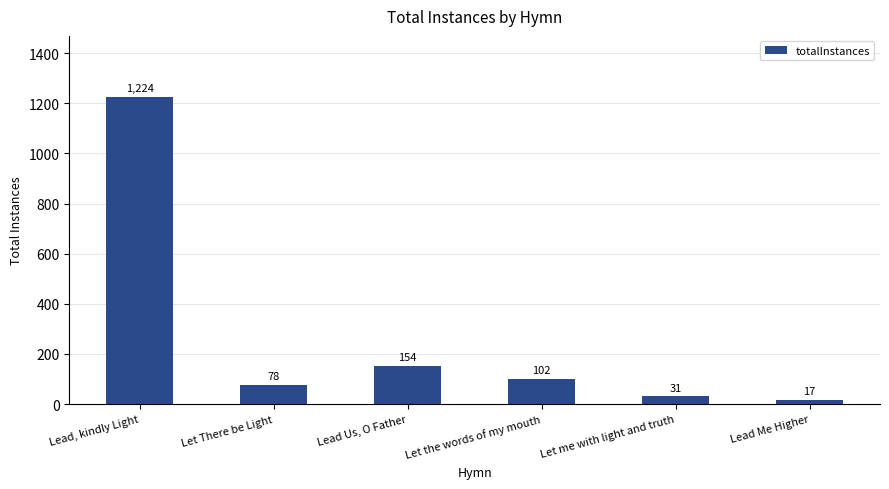

The value at Lead, kindly Light is 373. True or false?

False